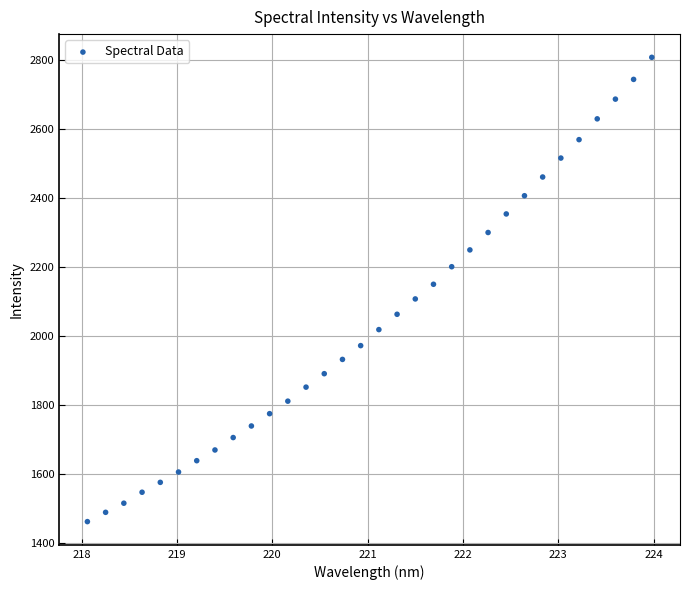

What is the range of X values (max minus min)?

5.9